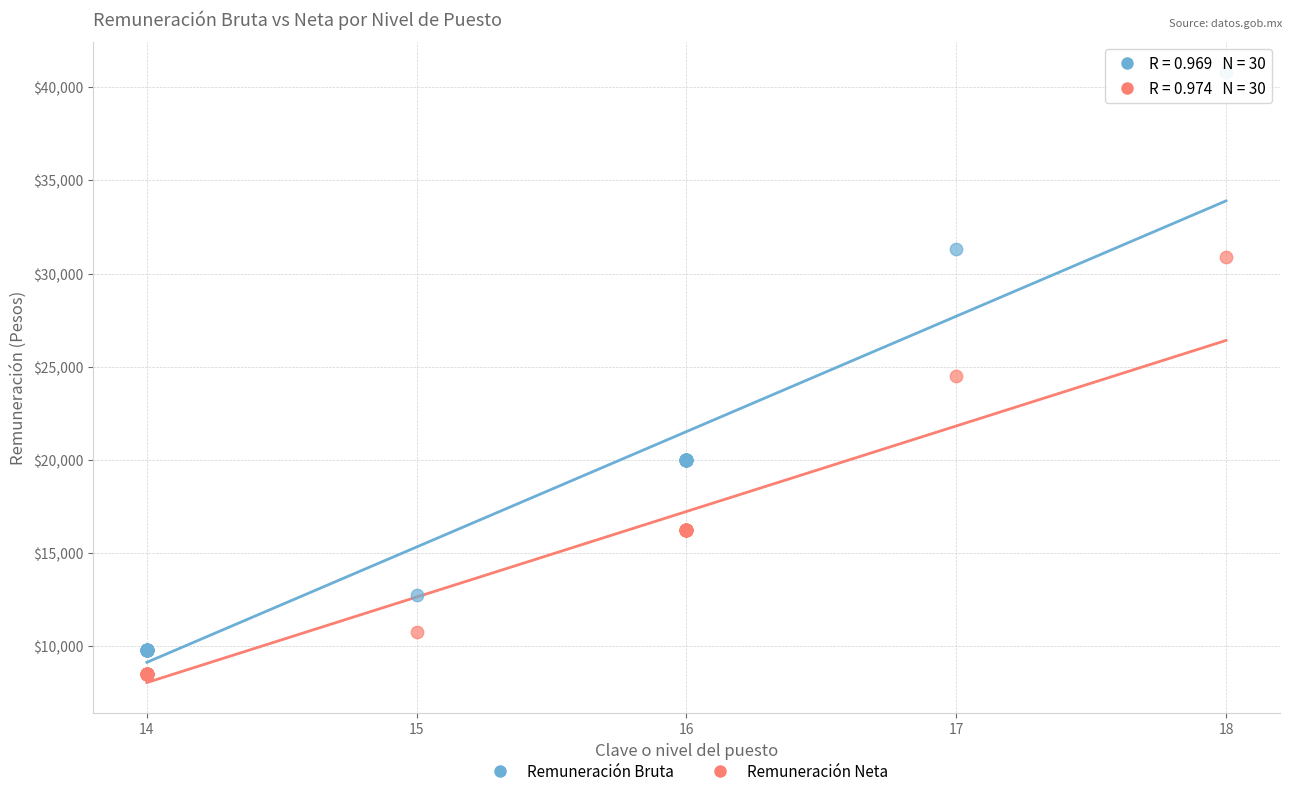

Which series contains the highest Y value?

Remuneración Bruta